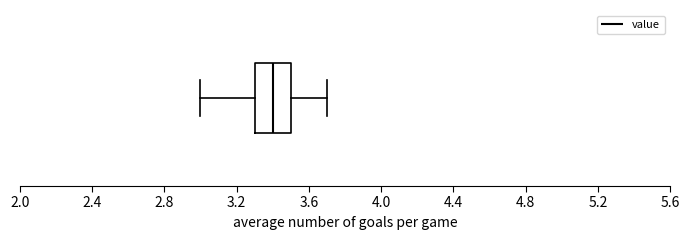

Where does the median line of the box sit on the x-axis? The values are not printed on the chart, so give them approximately, as read against the axis.

3.4